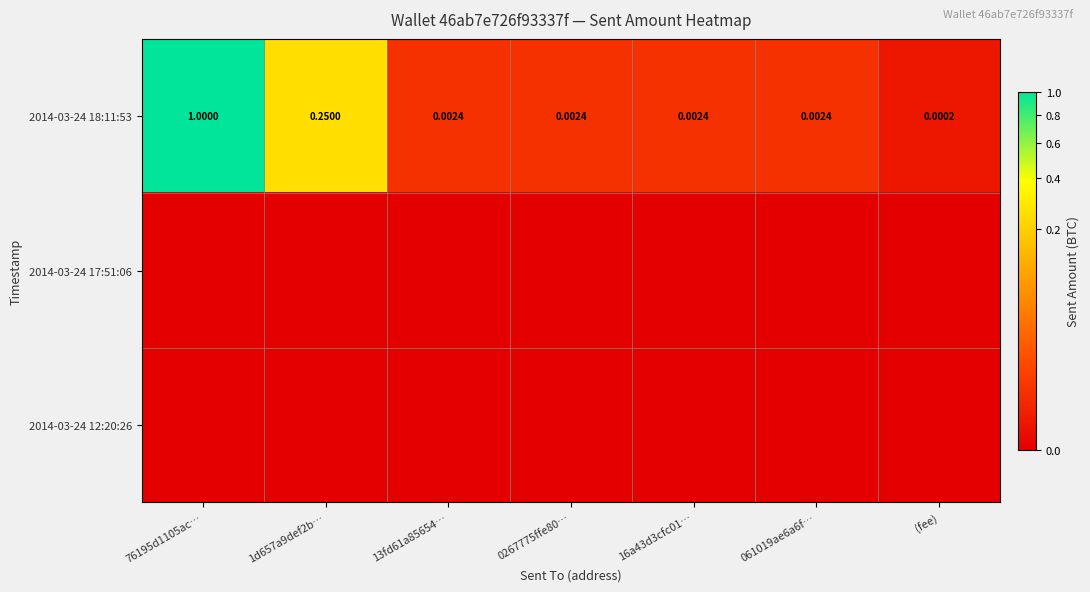

Where is 2014-03-24 18:11:53 nearest to the value 0?

(fee)